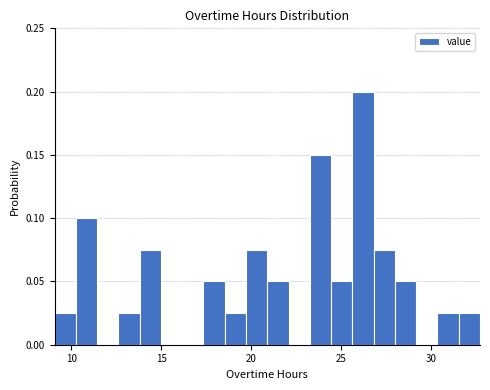

Around what value on the x-axis is the tallest bar? Give the approximate position of its centre, as read against the axis.

26.0